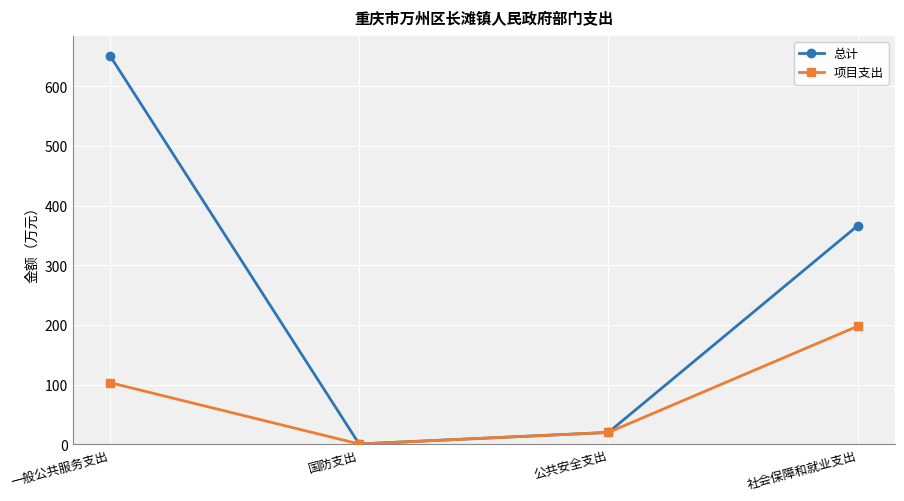

Reading right to left, what are all the values shown in this chart?

总计: 366.4	20.2	0.8	651.5
项目支出: 198.0	20.2	0.8	103.6